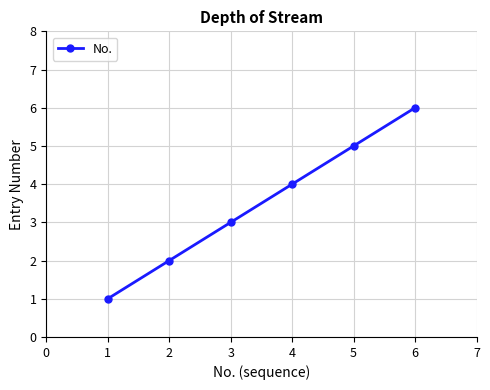

Is it true that the value at 3 is 7?

False